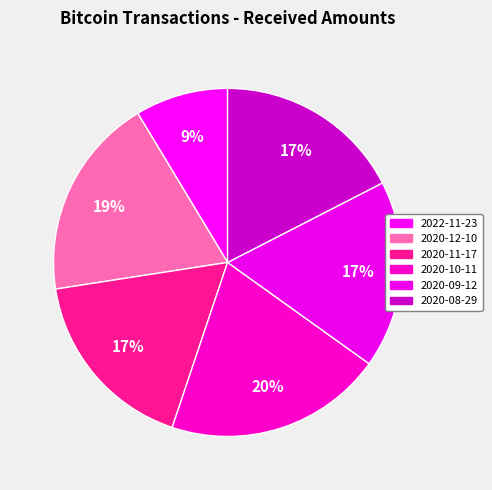

To the nearest percent, what portion does 2020-09-12 represent?

17%